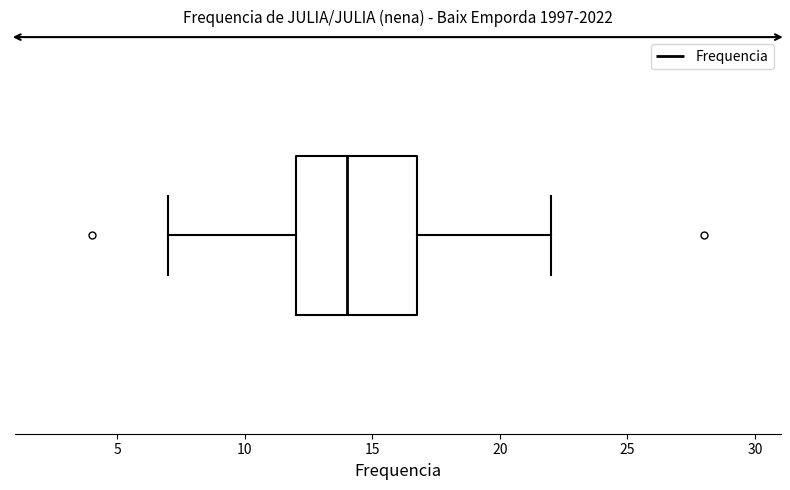

Read this box plot against the x-axis: the position of the median line, the range covered by the box, and the ends of both whiskers. The values are not printed on the chart, so give them approximately, as read against the axis.

median 14, box 12 to 17, whiskers 7 to 22